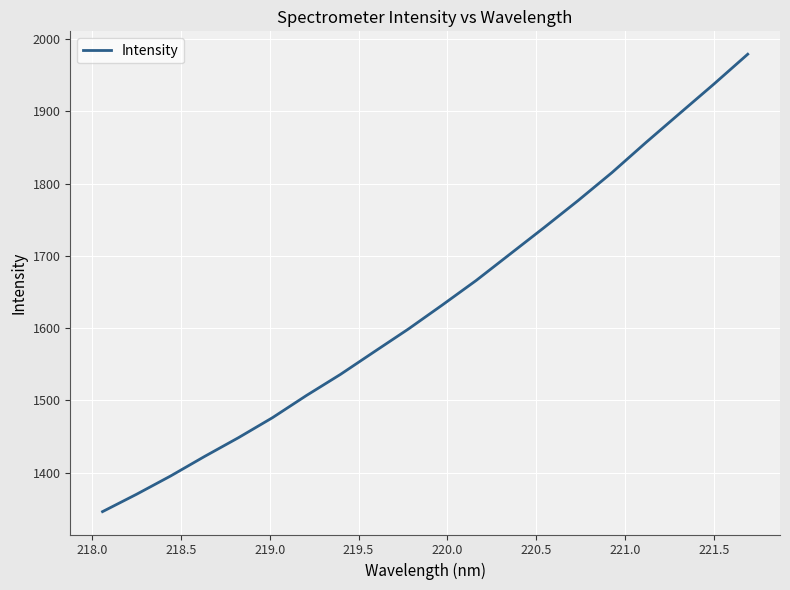

What is the maximum value shown in the chart?

1978.9